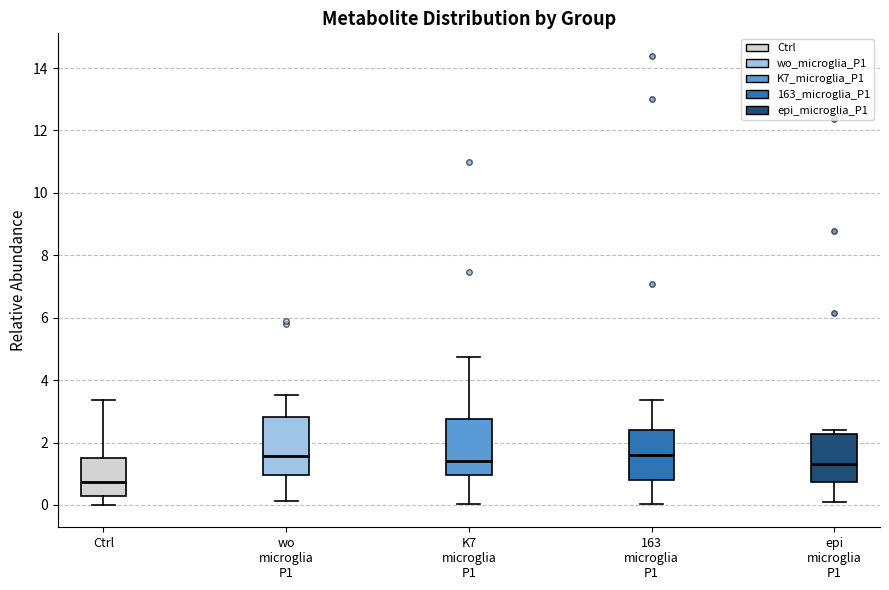

Reading left to right, read every box against the y-axis: the position of its median line, the range the box covers, and the ends of its whiskers. The values are not printed on the chart, so give them approximately, as read against the axis.

Ctrl: median 0.8, box 0.2 to 1.6, whiskers 0.0 to 3.4
wo microglia P1: median 1.6, box 1.0 to 2.8, whiskers 0.2 to 3.6
K7 microglia P1: median 1.4, box 1.0 to 2.8, whiskers 0.0 to 4.8
163 microglia P1: median 1.6, box 0.8 to 2.4, whiskers 0.0 to 3.4
epi microglia P1: median 1.4, box 0.8 to 2.2, whiskers 0.2 to 2.4